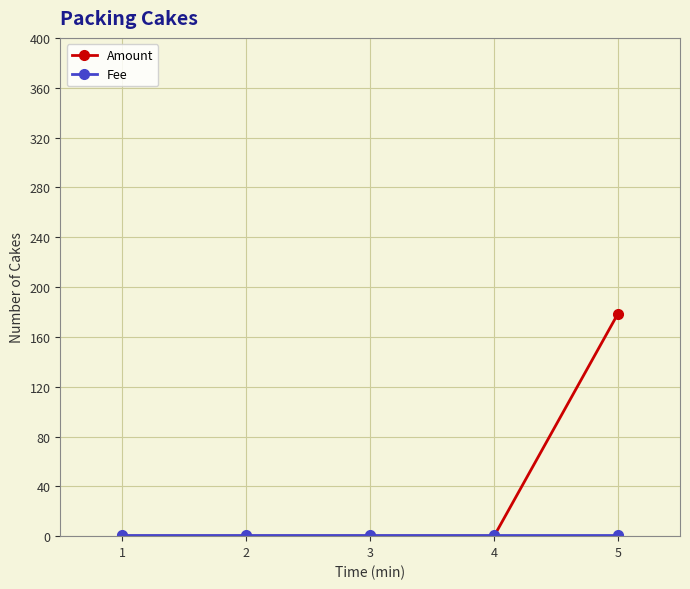

Between 2 and 5, which series saw the biggest shift?

Amount